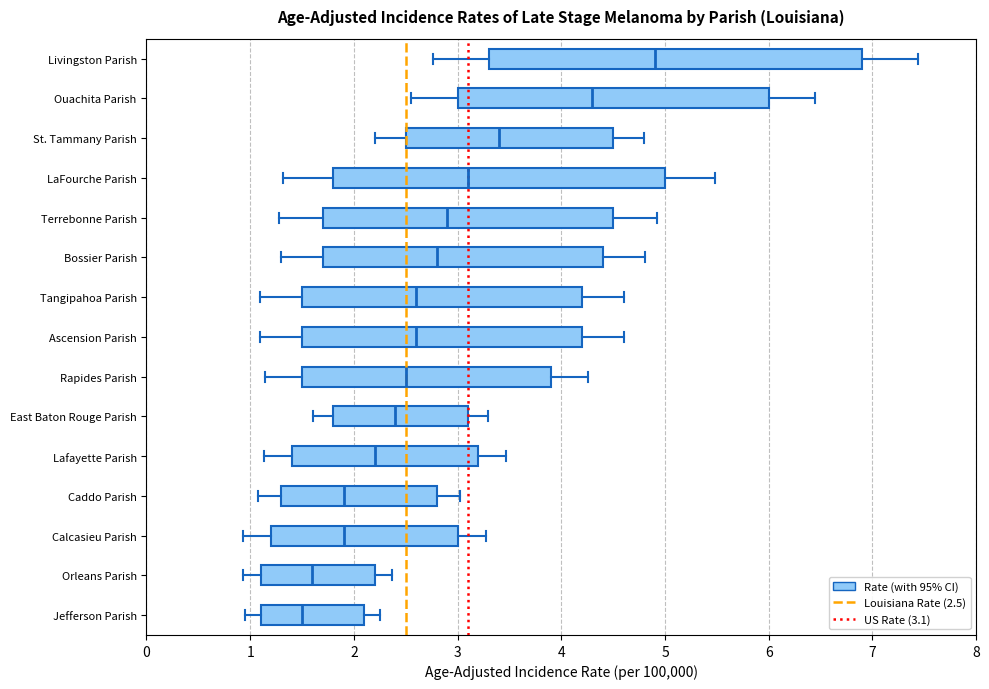

Which box is the widest, from its left edge to its right edge?

Livingston Parish